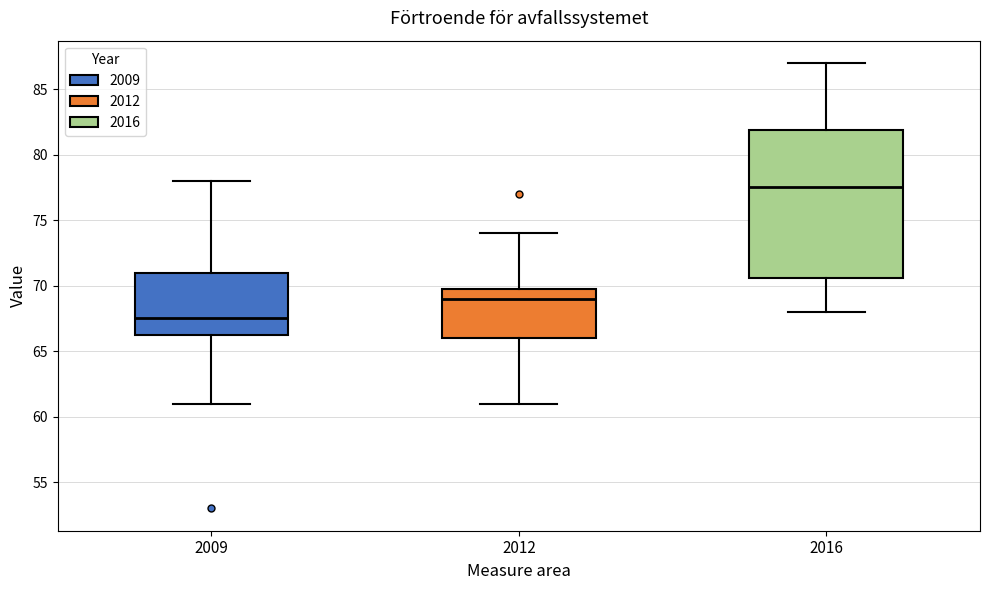

Which box has the lowest median line?

2009